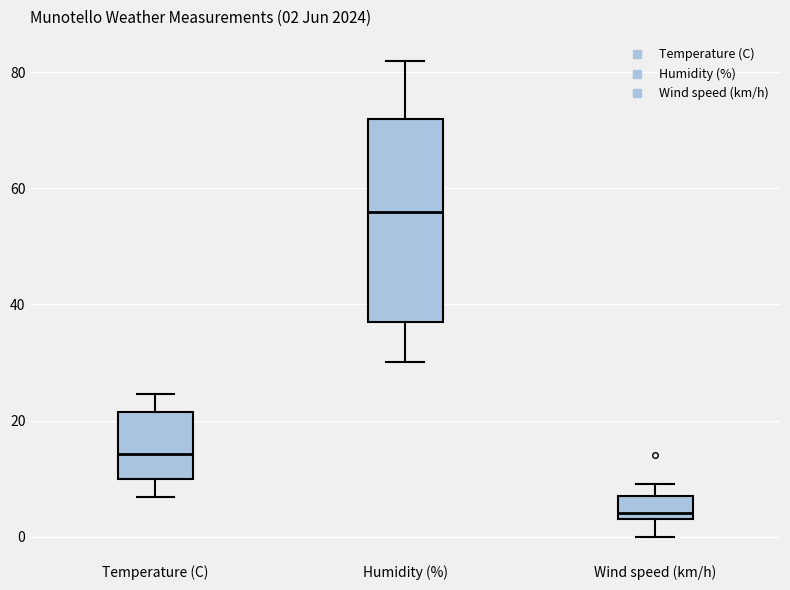

Which box is the tallest, from its lower edge to its upper edge?

Humidity (%)